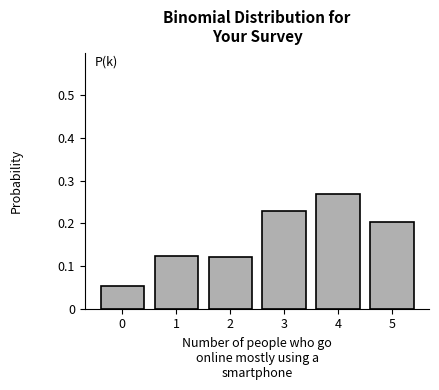

Count the values in the range 0 to 1.

6